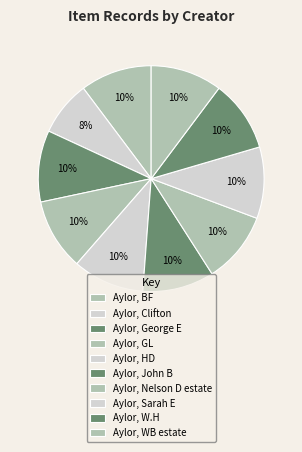

Rank the categories by value from highest to lowest.

Aylor, BF, Aylor, George E, Aylor, GL, Aylor, HD, Aylor, John B, Aylor, Nelson D estate, Aylor, Sarah E, Aylor, W.H, Aylor, WB estate, Aylor, Clifton